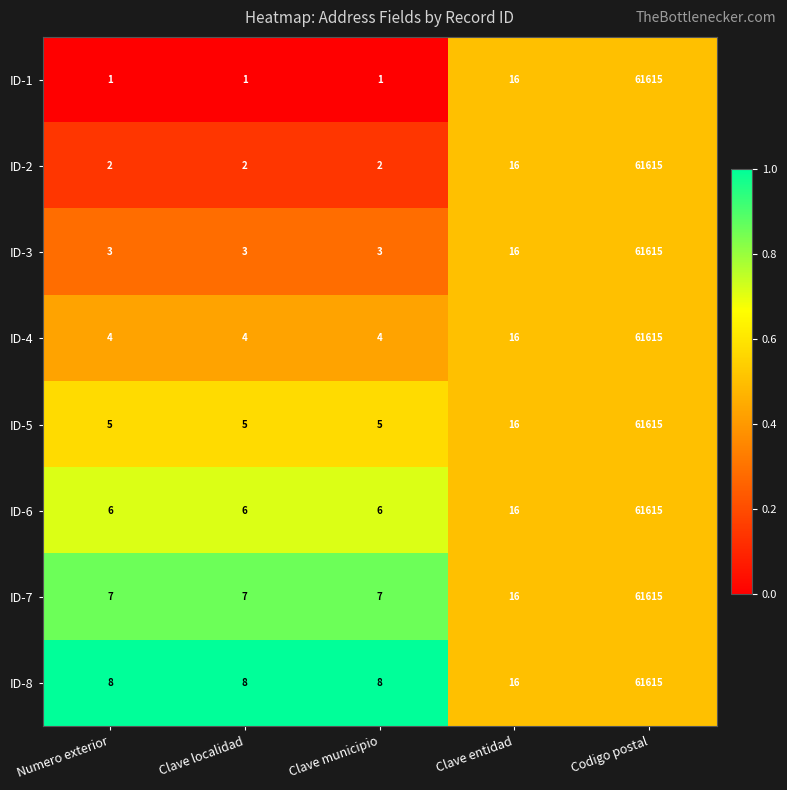

At which category is the sum across all series the highest?

Codigo postal